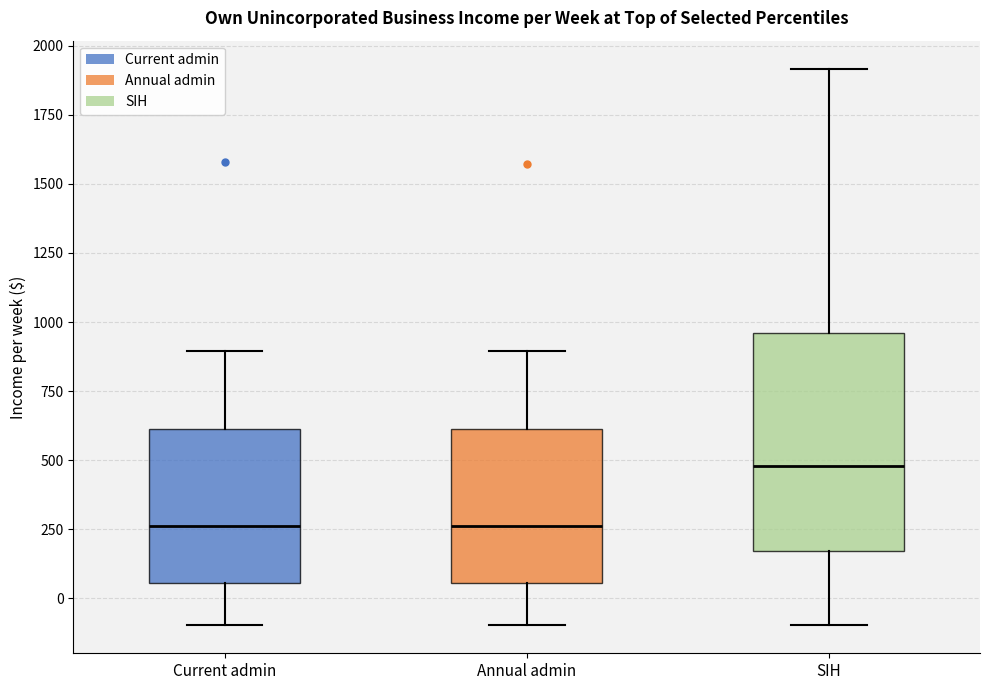

Where is the lower edge of the box for Current admin on the y-axis? The values are not printed on the chart, so give them approximately, as read against the axis.

50